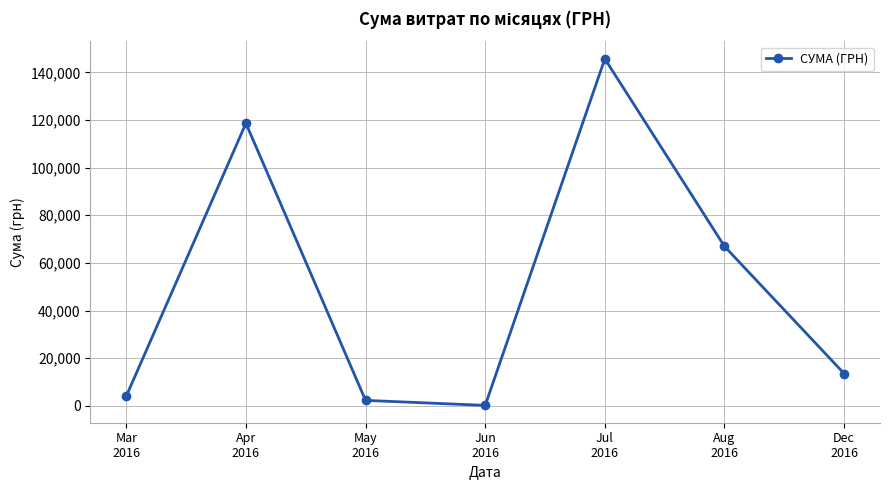

What is the difference between the maximum and minimum values?

145518.9